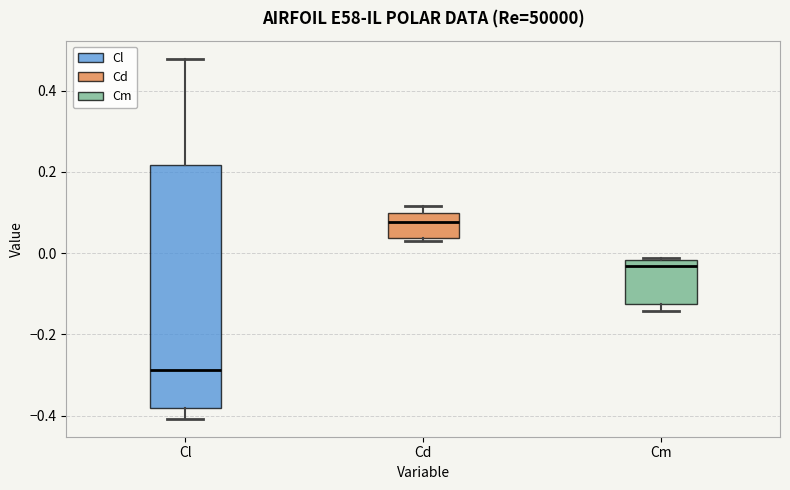

Which box is the tallest, from its lower edge to its upper edge?

Cl